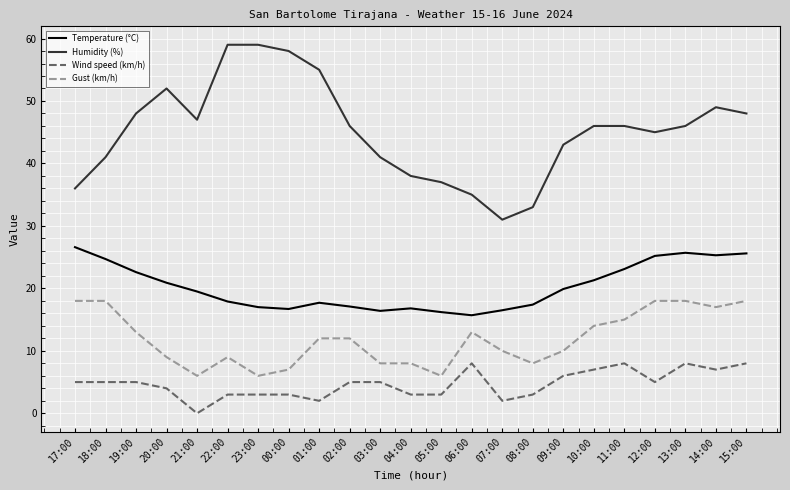

Which series changed the most between 19:00 and 00:00?

Humidity (%)